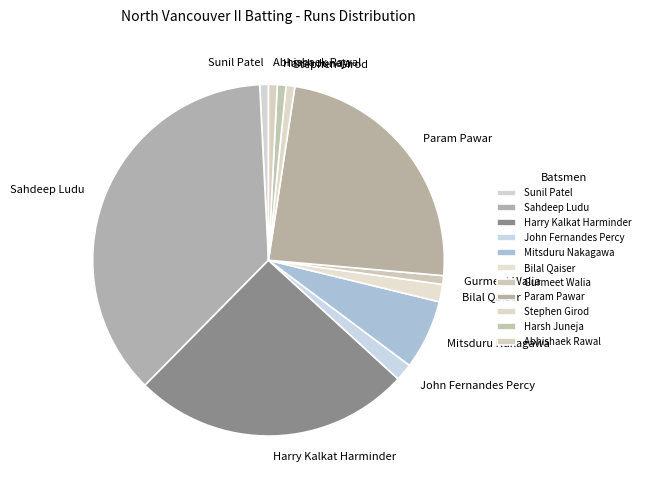

Is there a majority slice in this chart?

No